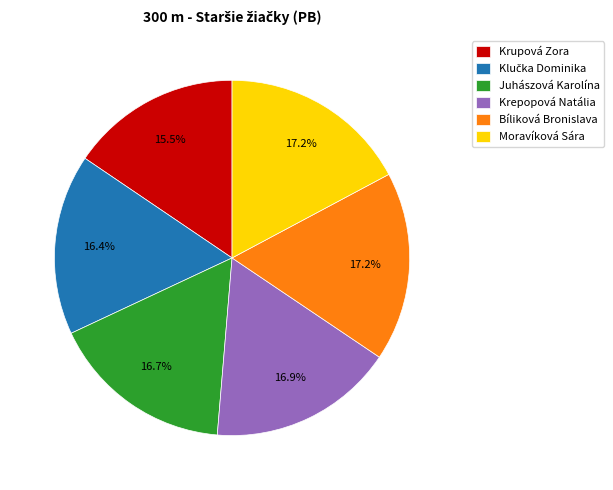

To the nearest percent, what is the average slice percentage?

17%